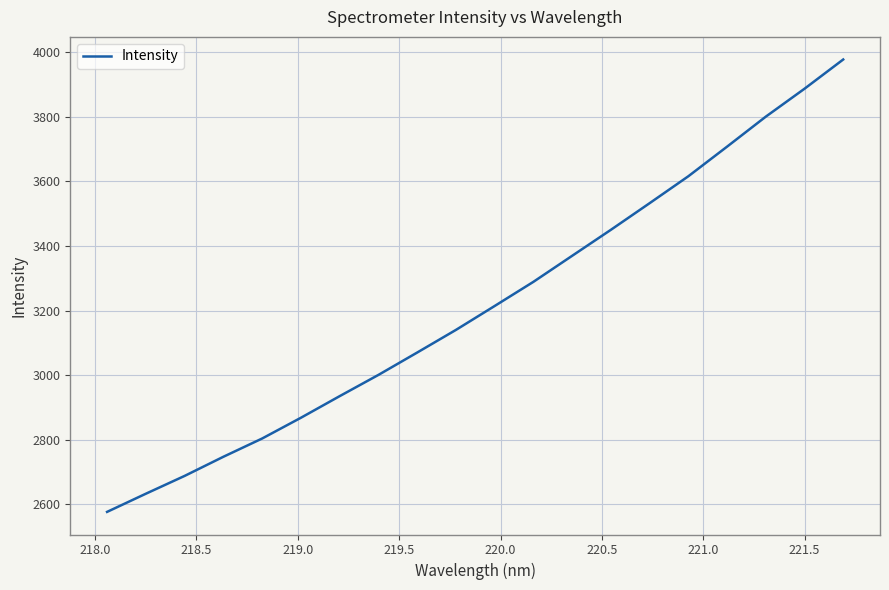

What is the minimum value shown in the chart?

2577.1